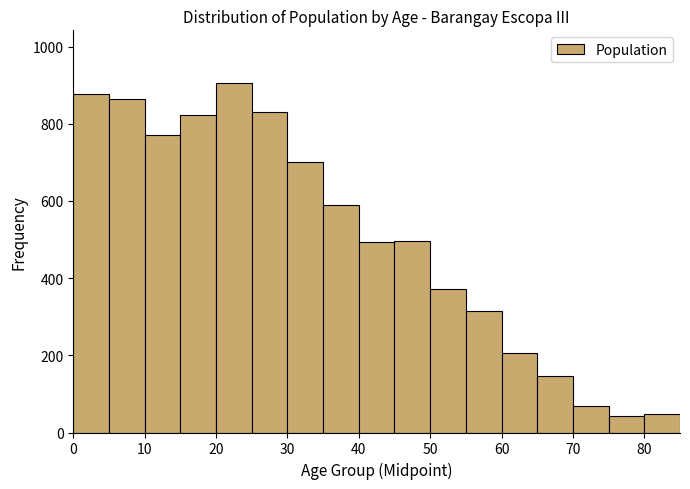

Which range on the x-axis has the tallest bar?

20 to 25